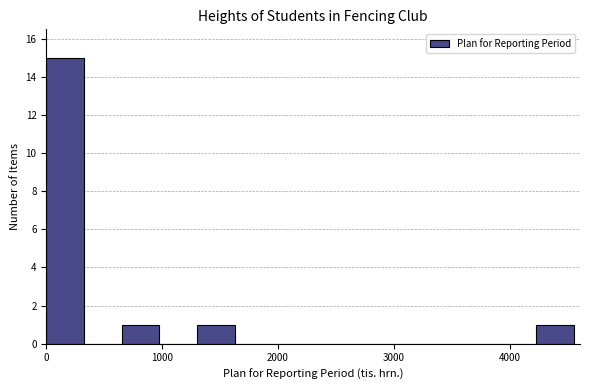

Around what value on the x-axis is the tallest bar? Give the approximate position of its centre, as read against the axis.

200